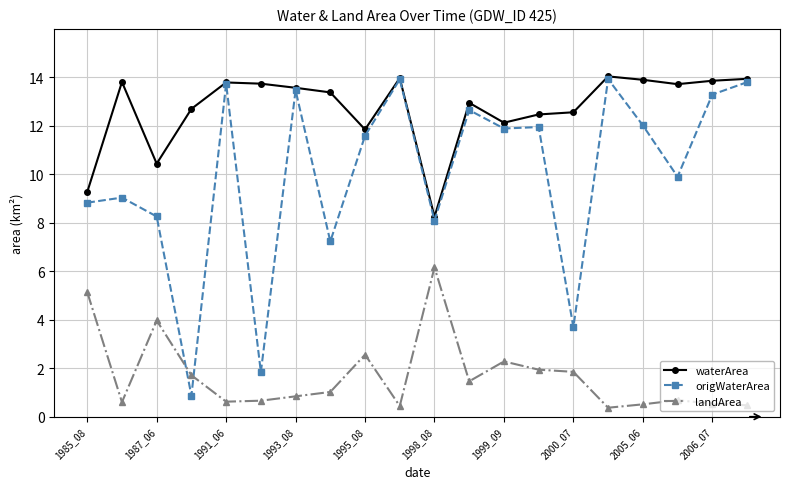

True or false: waterArea and landArea intersect in this chart.

False